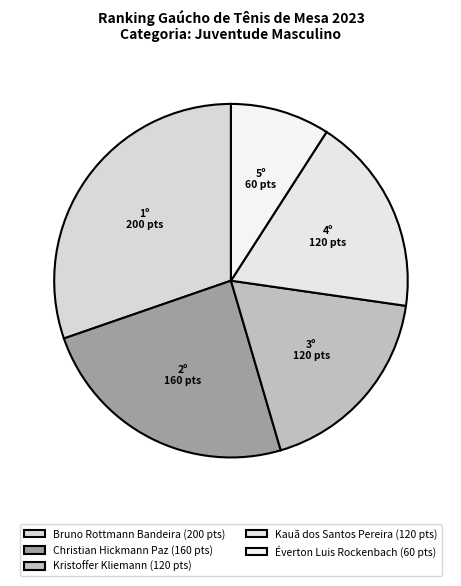

What is the change in value from Bruno Rottmann Bandeira to Christian Hickmann Paz?

-40